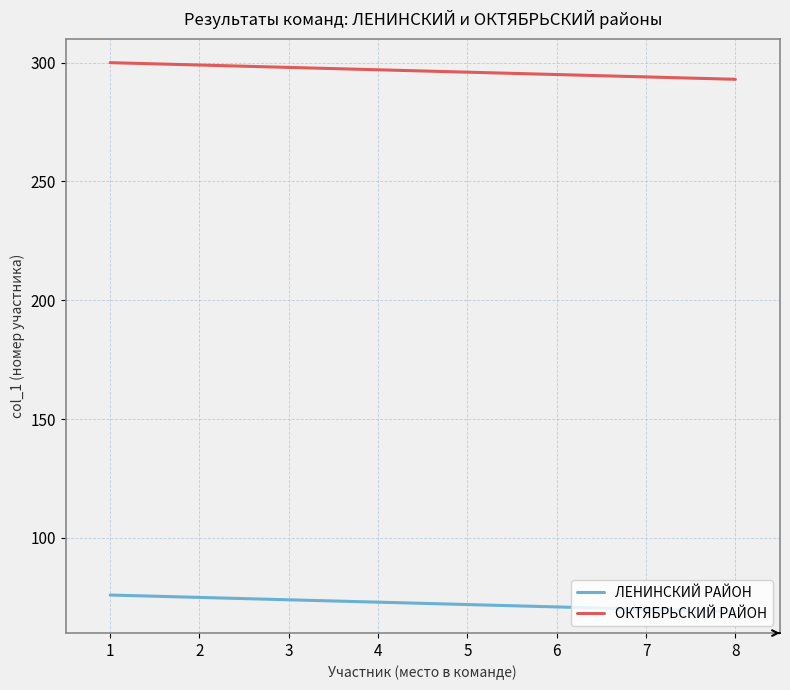

Rank the series by their maximum value, from highest to lowest.

ОКТЯБРЬСКИЙ РАЙОН, ЛЕНИНСКИЙ РАЙОН